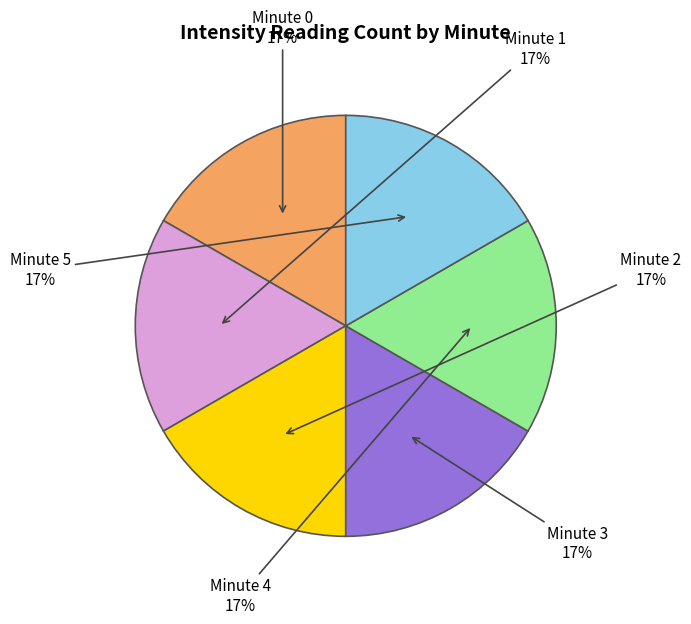

To the nearest percent, what portion does Minute 2 represent?

17%